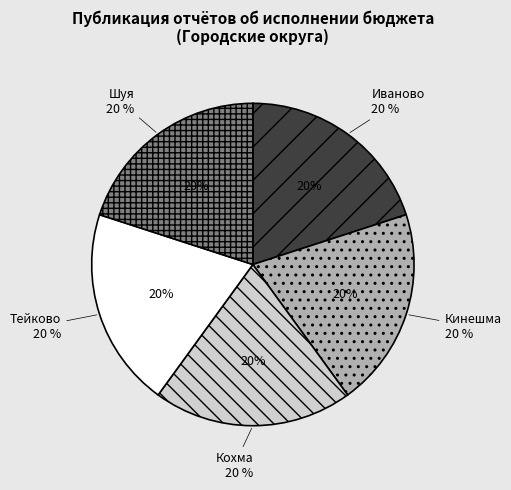

Which slice is the largest?

Иваново